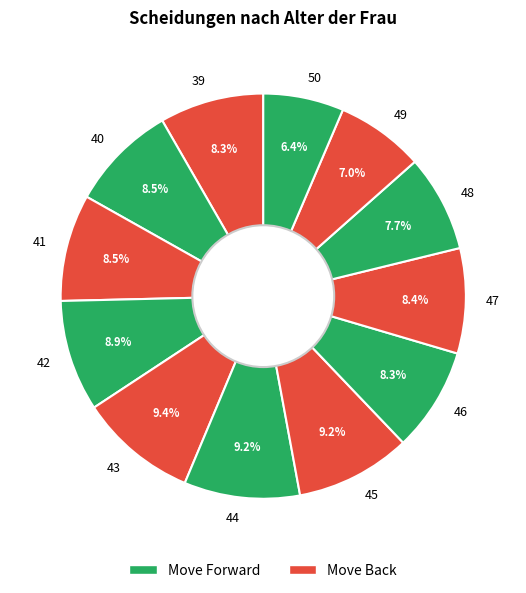

Is it true that 46 is 1% of the pie?

False